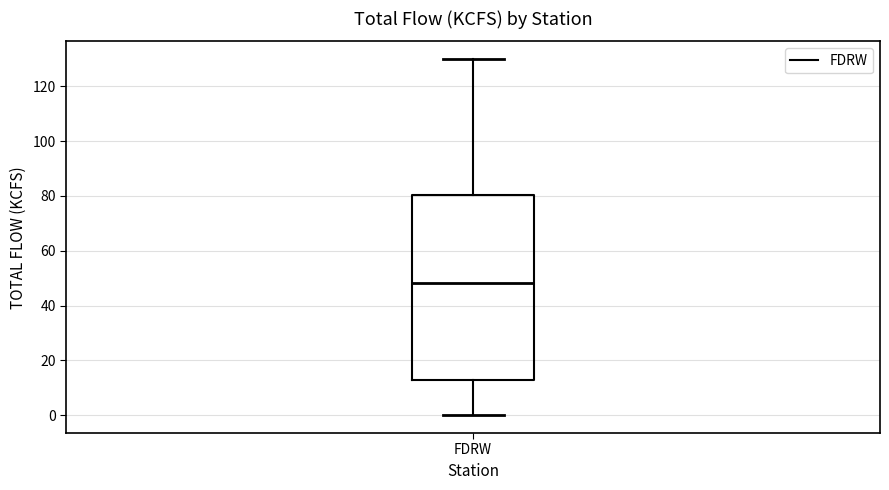

Read this box plot against the y-axis: the position of the median line, the range covered by the box, and the ends of both whiskers. The values are not printed on the chart, so give them approximately, as read against the axis.

median 48, box 12 to 80, whiskers 0 to 130